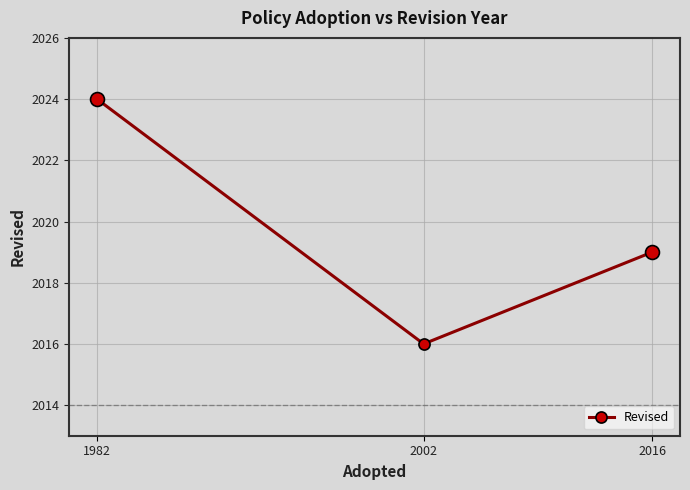

Is it true that the value at 2002 is 2016?

True